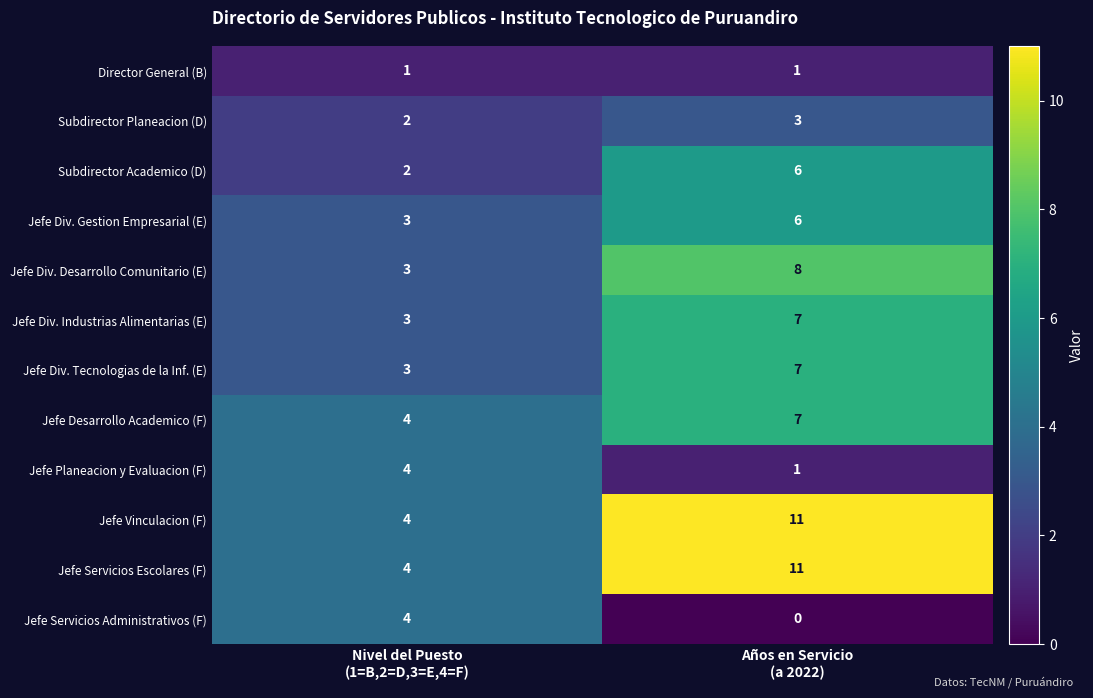

What is the difference between the maximum and minimum values in the Subdirector Academico (D) series?

4